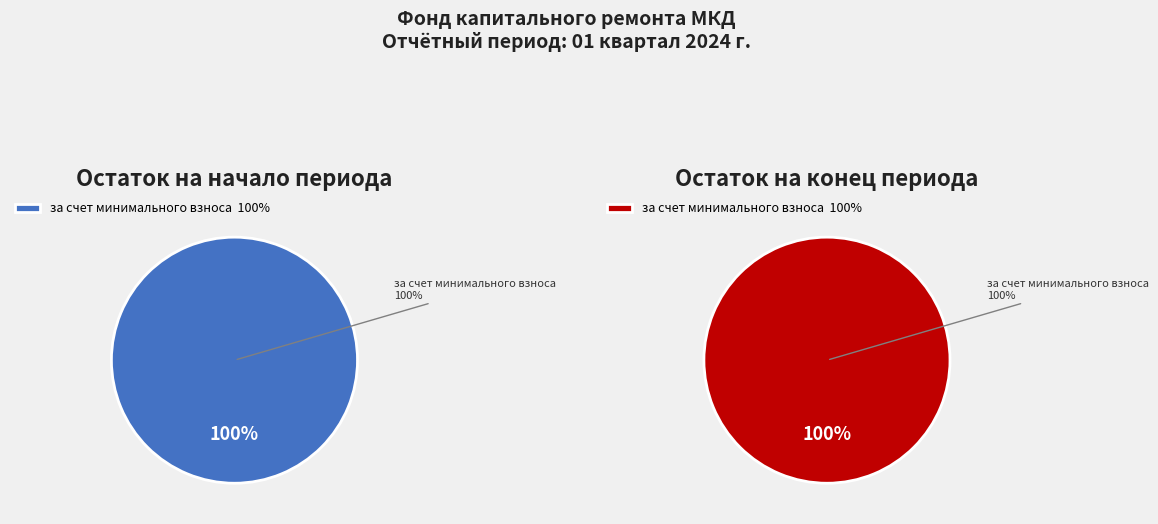

What percentage do за счет минимального взноса and сверх минимального размера взноса together represent?

100.0%